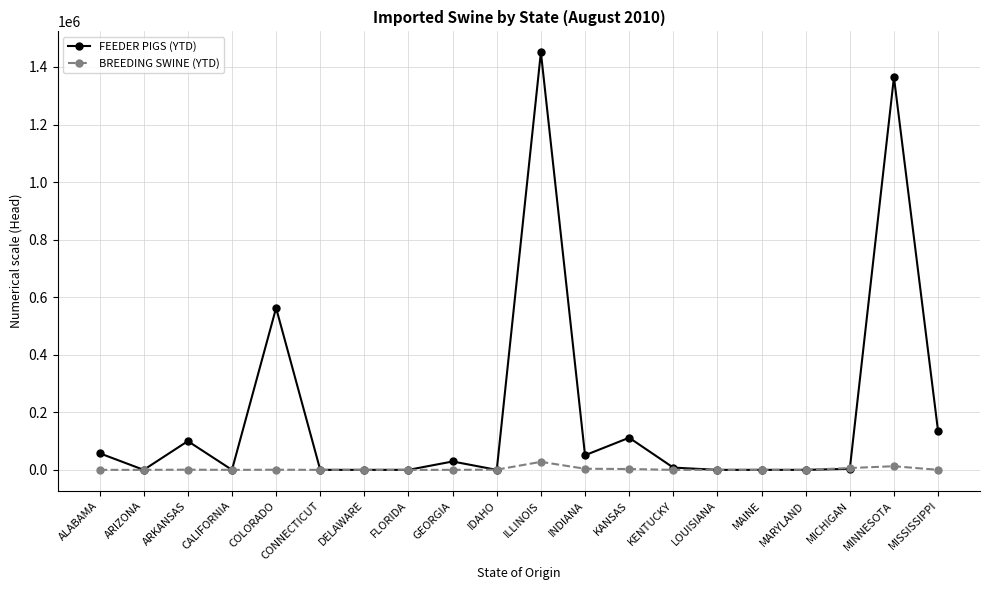

What is the difference between the maximum and minimum values in the BREEDING SWINE (YTD) series?

27864